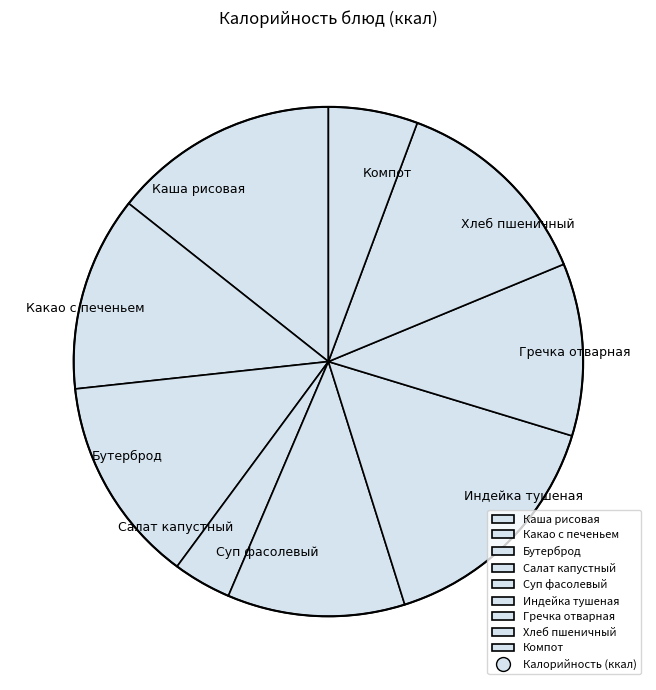

What is the ratio of the value at Какао с печеньем to the value at Суп фасолевый?

1.1